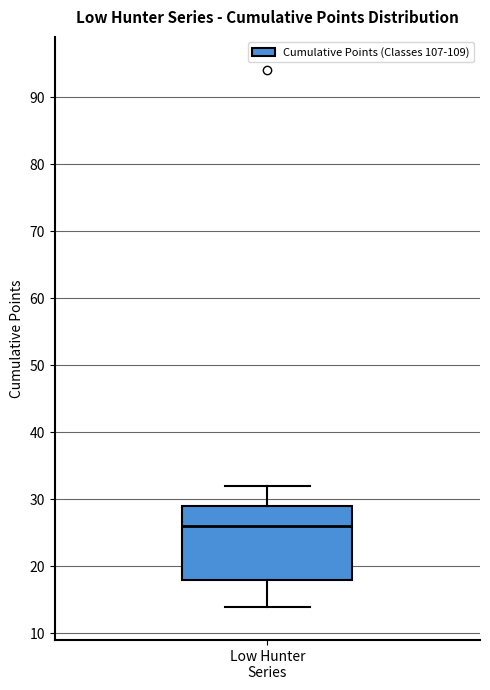

Where does the median line of the box for Low Hunter Series sit on the y-axis? The values are not printed on the chart, so give them approximately, as read against the axis.

26